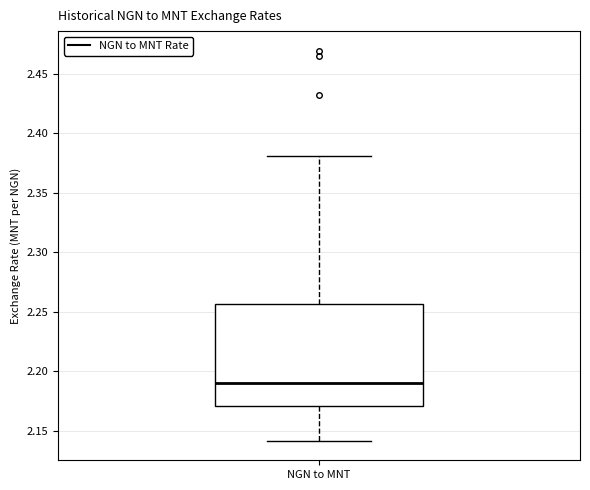

Read this box plot against the y-axis: the position of the median line, the range covered by the box, and the ends of both whiskers. The values are not printed on the chart, so give them approximately, as read against the axis.

median 2.190, box 2.170 to 2.255, whiskers 2.140 to 2.380